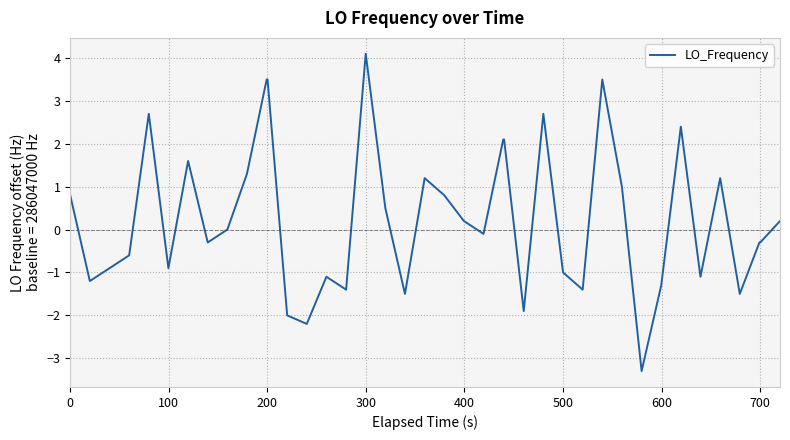

What is the smallest value displayed?

-3.3